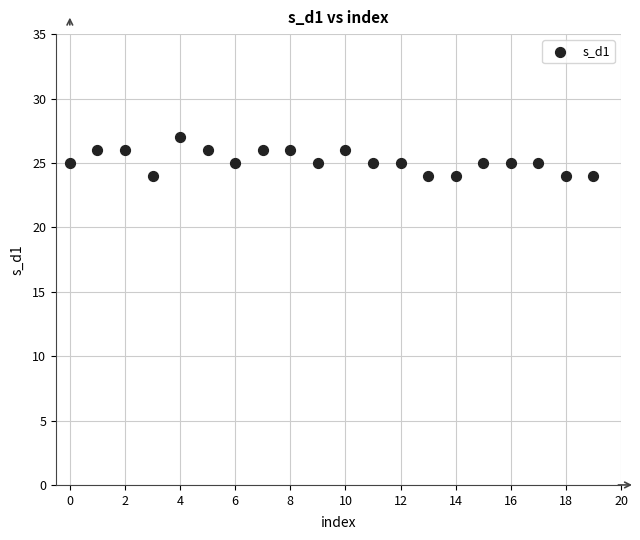

What is the range of Y values (max minus min)?

3